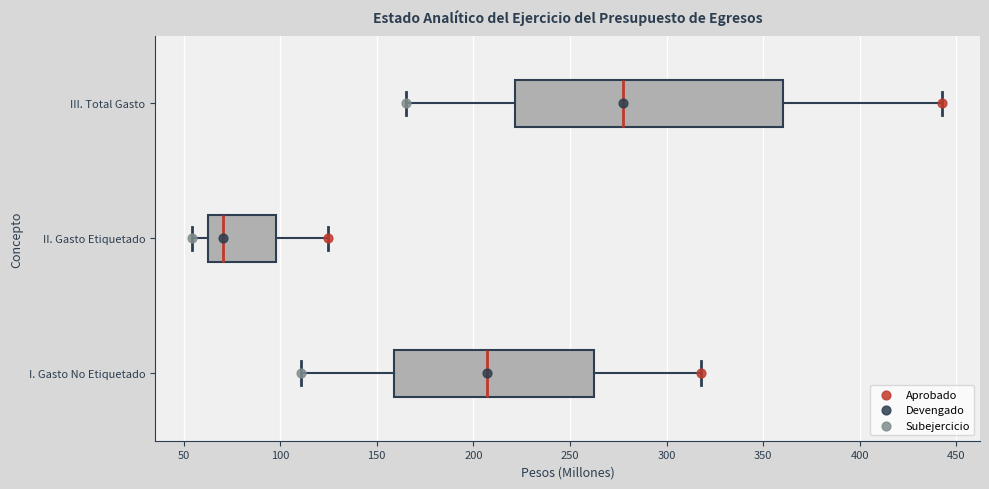

Reading bottom to top, read every box against the x-axis: the position of its median line, the range the box covers, and the ends of its whiskers. The values are not printed on the chart, so give them approximately, as read against the axis.

I. Gasto No Etiquetado: median 205, box 160 to 260, whiskers 110 to 320
II. Gasto Etiquetado: median 70, box 65 to 100, whiskers 55 to 125
III. Total Gasto: median 280, box 220 to 360, whiskers 165 to 445